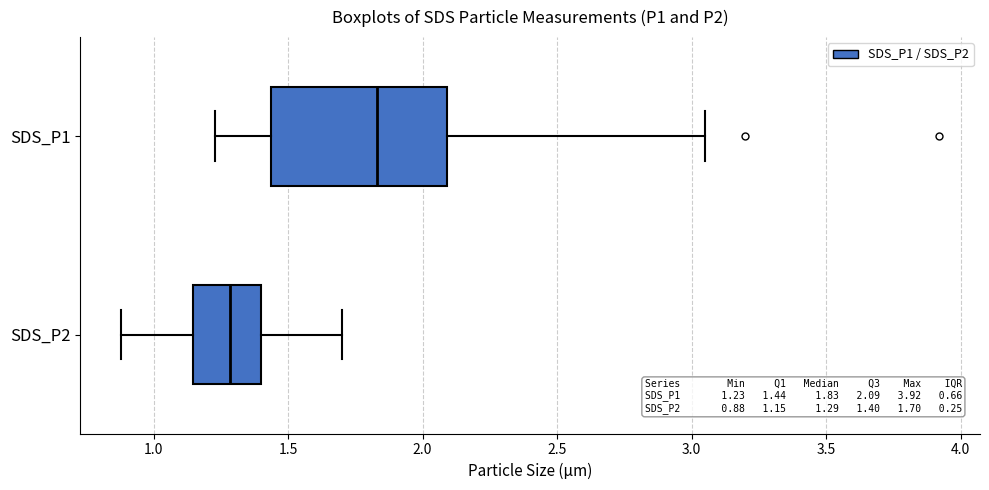

Which box has the furthest to the right median line?

SDS_P1